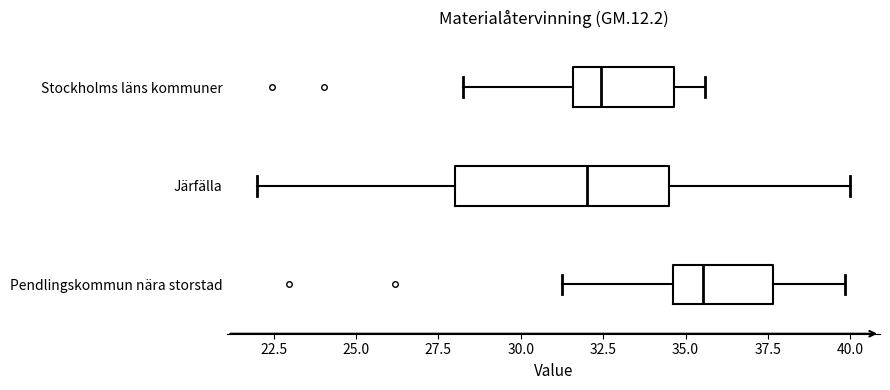

Reading bottom to top, read every box against the x-axis: the position of its median line, the range the box covers, and the ends of its whiskers. The values are not printed on the chart, so give them approximately, as read against the axis.

Pendlingskommun nära storstad: median 35.5, box 34.5 to 37.5, whiskers 31.0 to 40.0
Järfälla: median 32.0, box 28.0 to 34.5, whiskers 22.0 to 40.0
Stockholms läns kommuner: median 32.5, box 31.5 to 34.5, whiskers 28.0 to 35.5